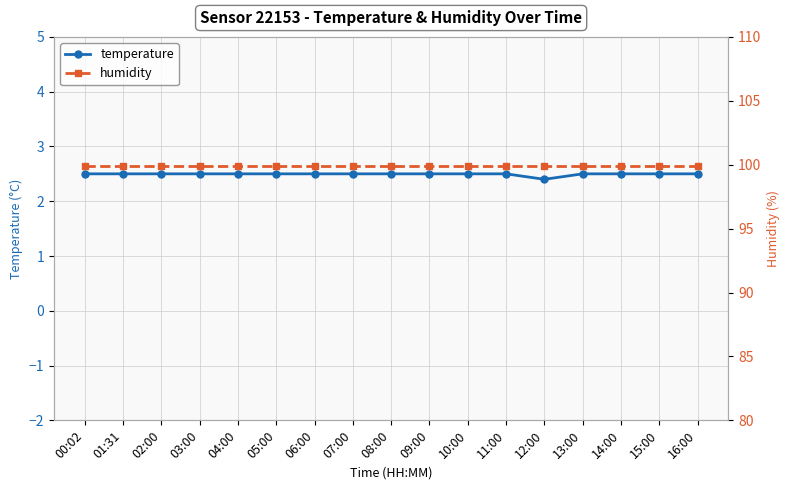

What are all the series names shown in the legend?

temperature, humidity